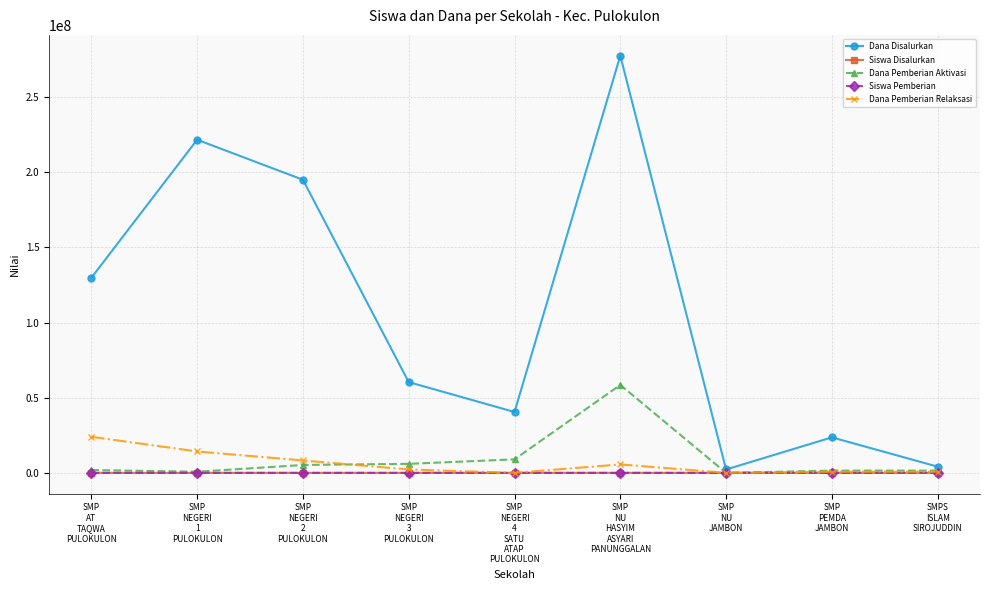

Which series has the largest total across all categories?

Dana Disalurkan